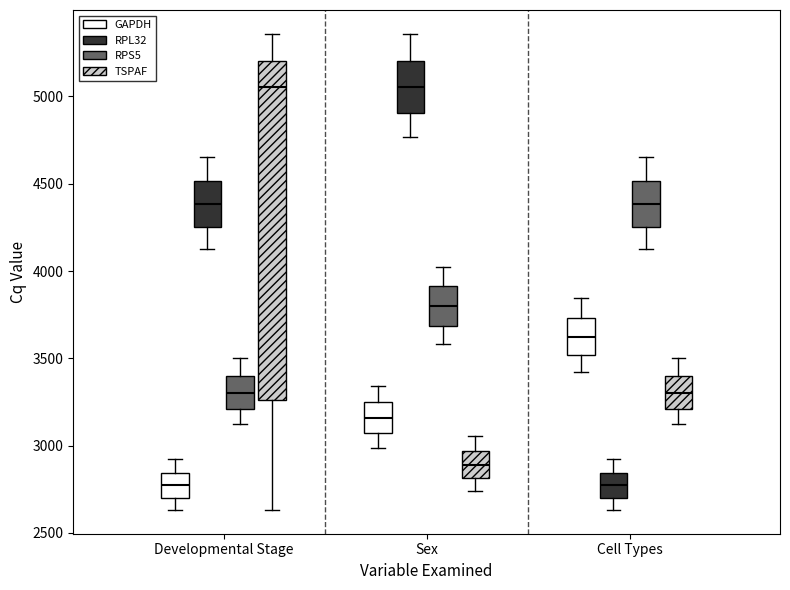

Comparing the boxes themselves (not the whiskers), which one is the tallest?

Developmental Stage (TSPAF)